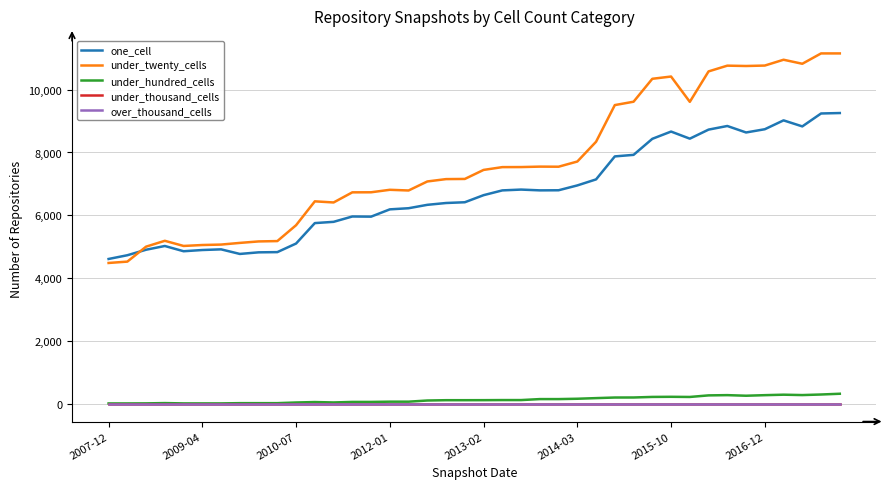

Is this an area chart (filled region under the line)?

No